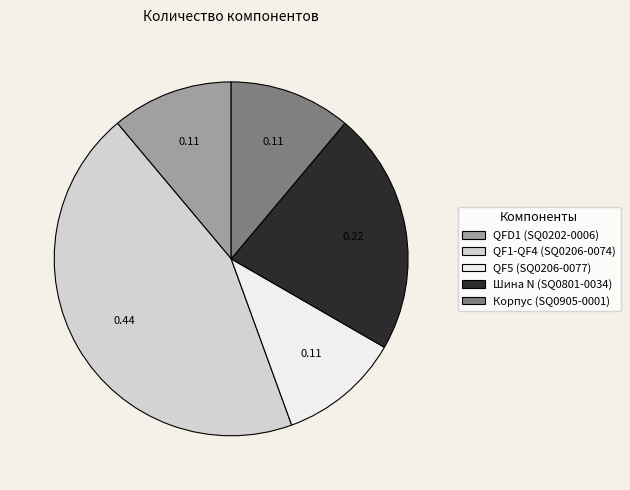

Is it true that QFD1 (SQ0202-0006) is 3% of the pie?

False